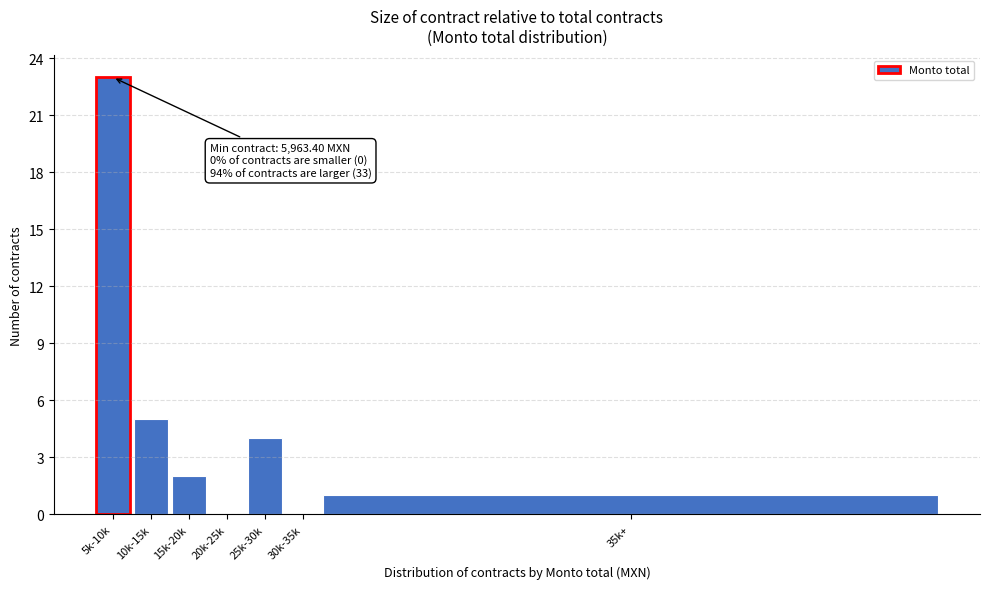

Reading right to left, list all the values displayed in this chart.

35k+=1	30k-35k=0	25k-30k=4	20k-25k=0	15k-20k=2	10k-15k=5	5k-10k=23